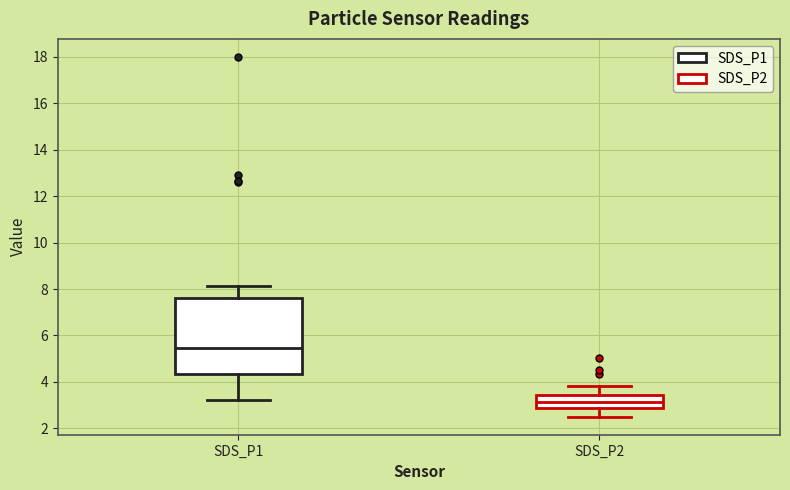

Which box's median line is the highest?

SDS_P1